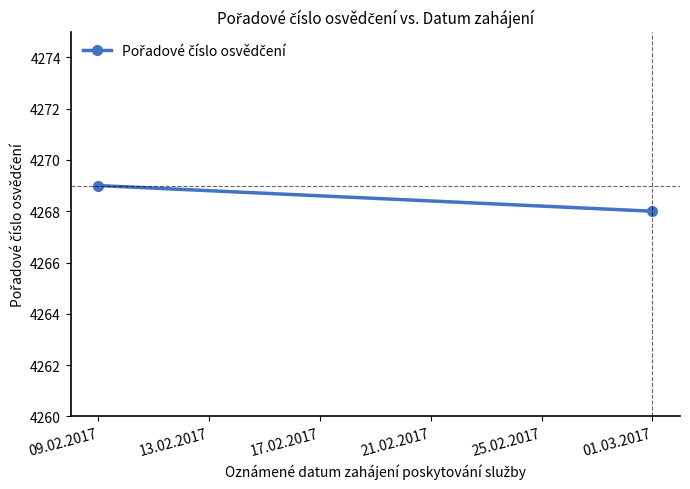

What is the label of the 1st point from the left?

09.02.2017